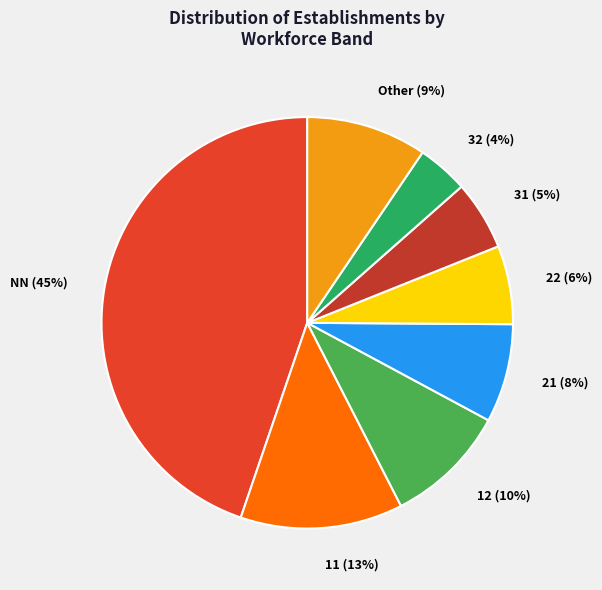

Combined, do 21 (8%) and NN (45%) account for over 50%?

Yes